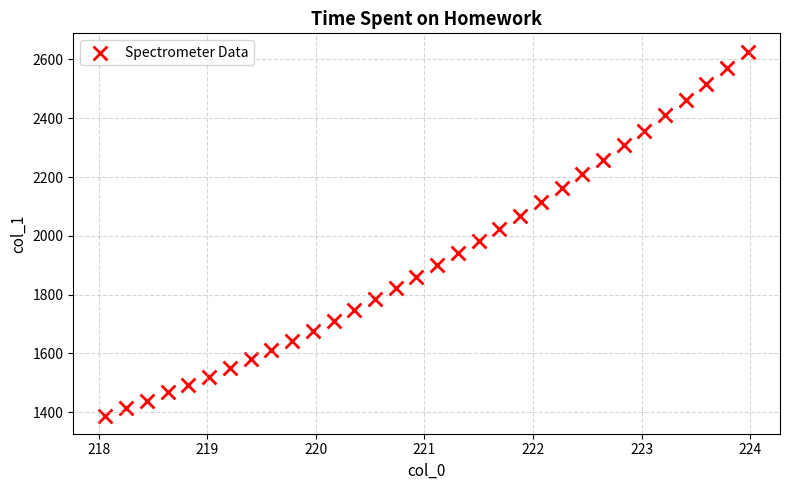

What is the range of X values (max minus min)?

5.9